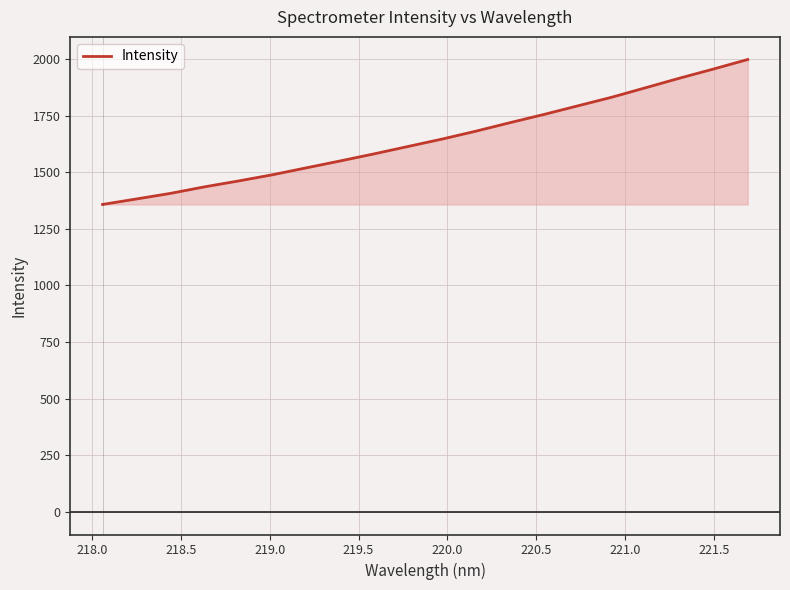

What is the difference between the maximum and minimum values?

640.1